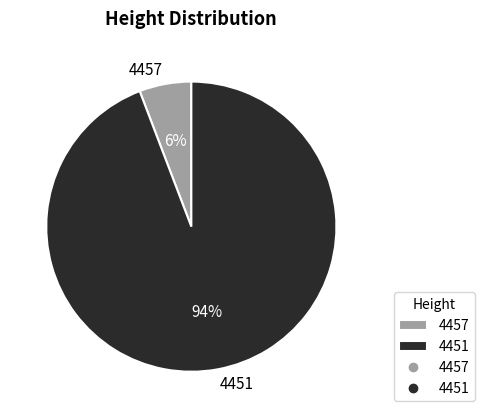

Count the number of slices in the pie.

2